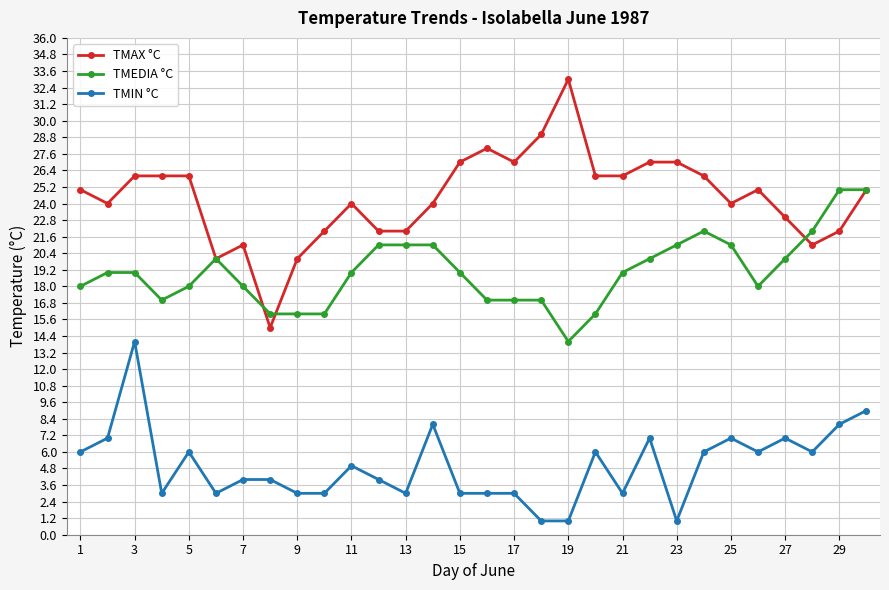

How many series are shown in this chart?

3